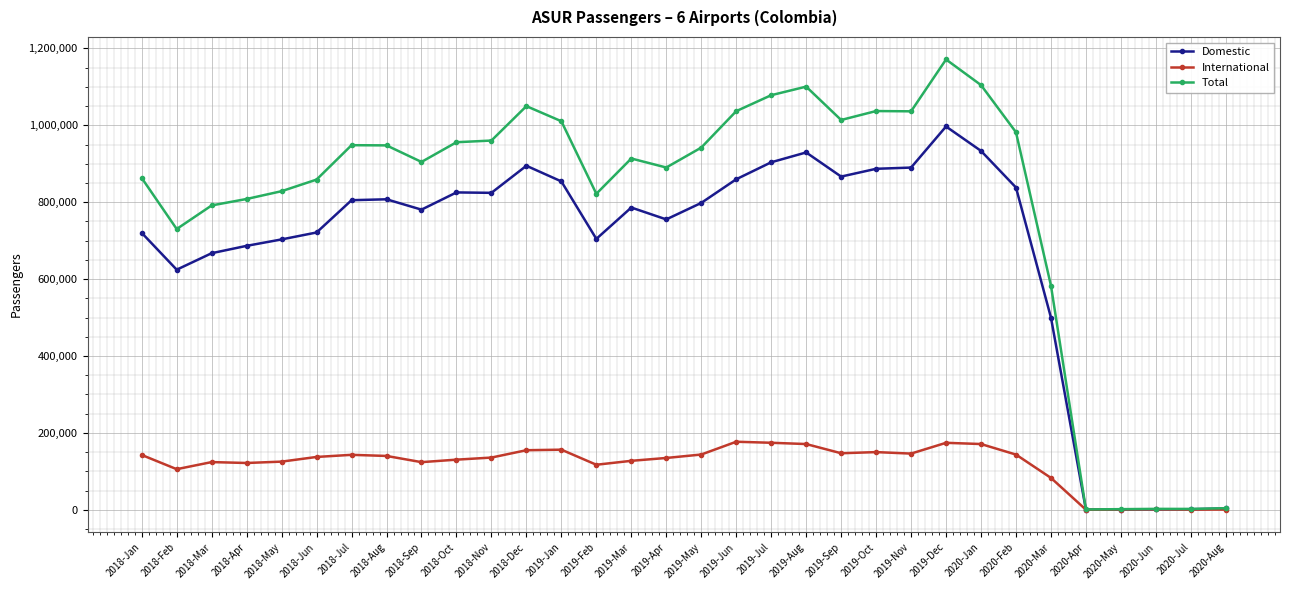

Where is the first local minimum for Total?

2018-Feb